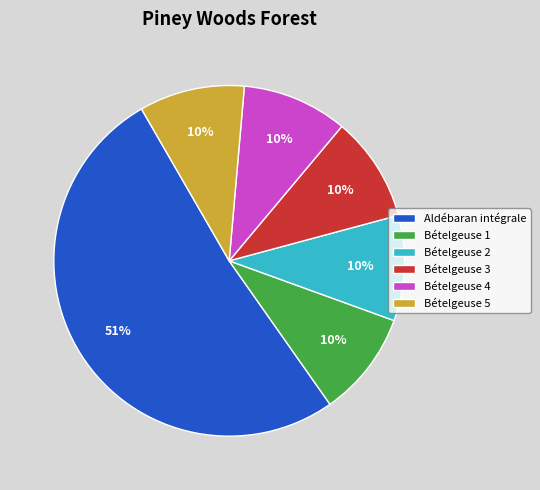

To the nearest percent, what is the average slice percentage?

17%